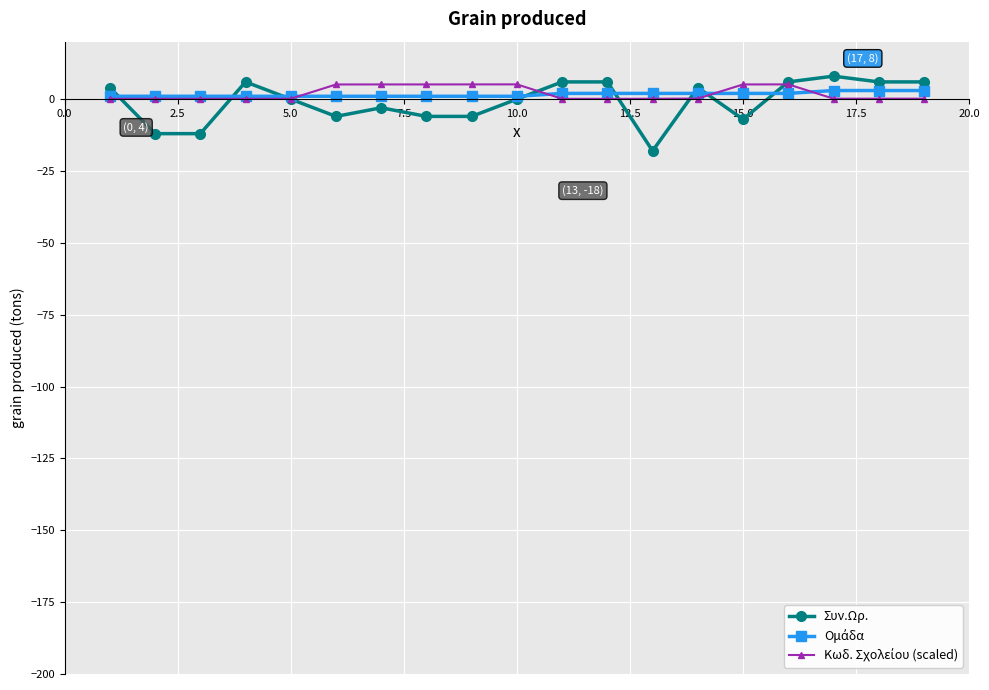

What is the minimum value for Συν.Ωρ.?

-18.0